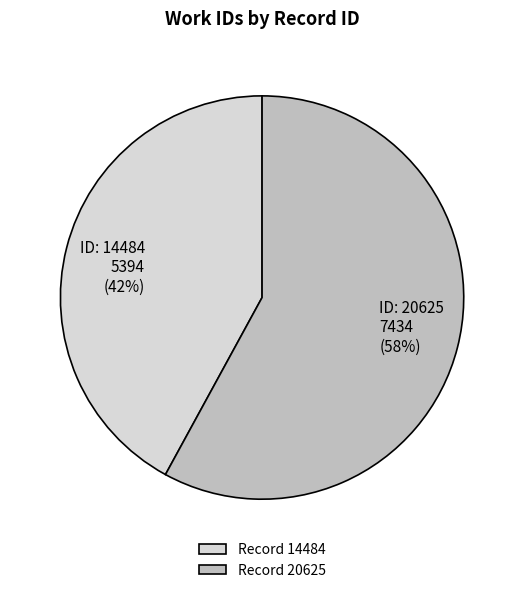

To the nearest percent, what percentage of the pie is Record 14484?

42%